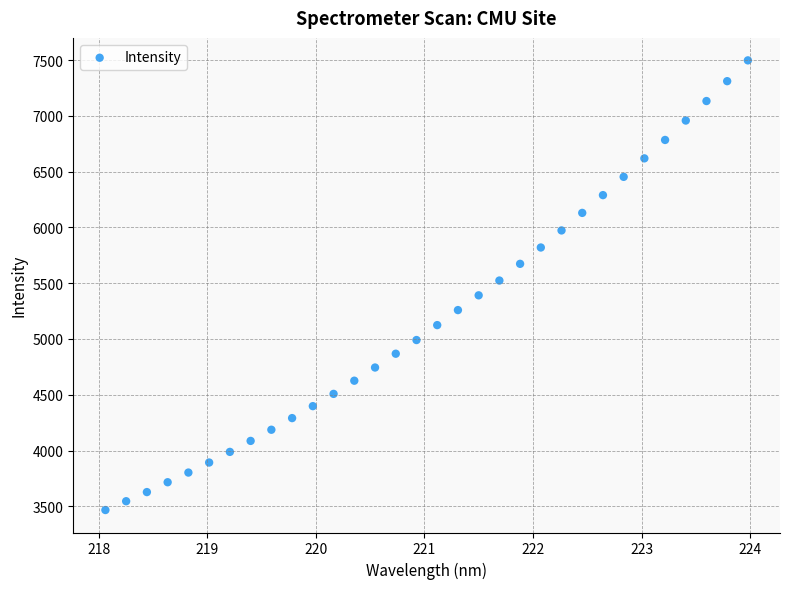

What is the range of Y values (max minus min)?

4030.7